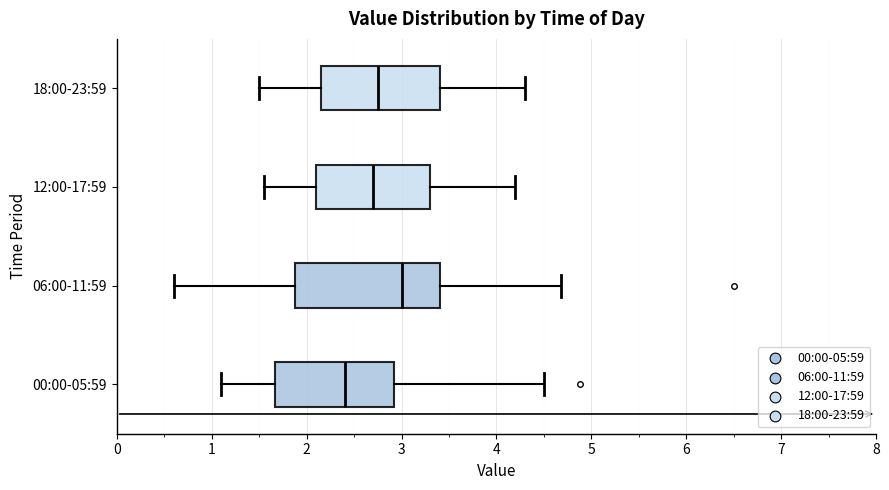

Where does the median line of the box for 18:00-23:59 sit on the x-axis? The values are not printed on the chart, so give them approximately, as read against the axis.

2.8